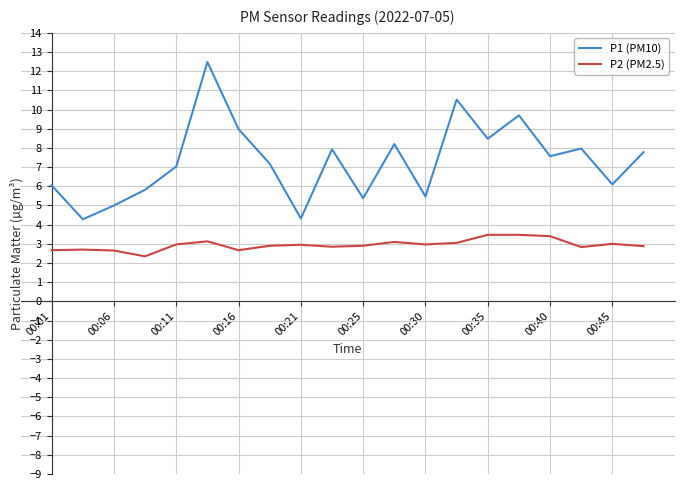

What are all the series names shown in the legend?

P1 (PM10), P2 (PM2.5)